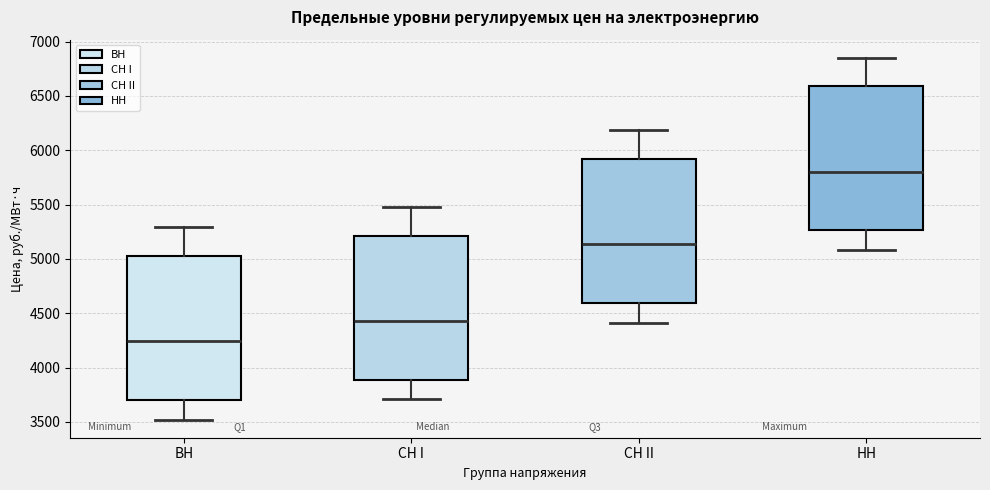

Reading left to right, transcribe this box plot: for each box, give where its median line is, the range the box spans, and where its two whiskers end, as read against the y-axis. The values are not printed on the chart, so give them approximately, as read against the axis.

ВН: median 4250, box 3700 to 5050, whiskers 3500 to 5300
СН I: median 4450, box 3900 to 5200, whiskers 3700 to 5500
СН II: median 5150, box 4600 to 5900, whiskers 4400 to 6200
НН: median 5800, box 5250 to 6600, whiskers 5100 to 6850